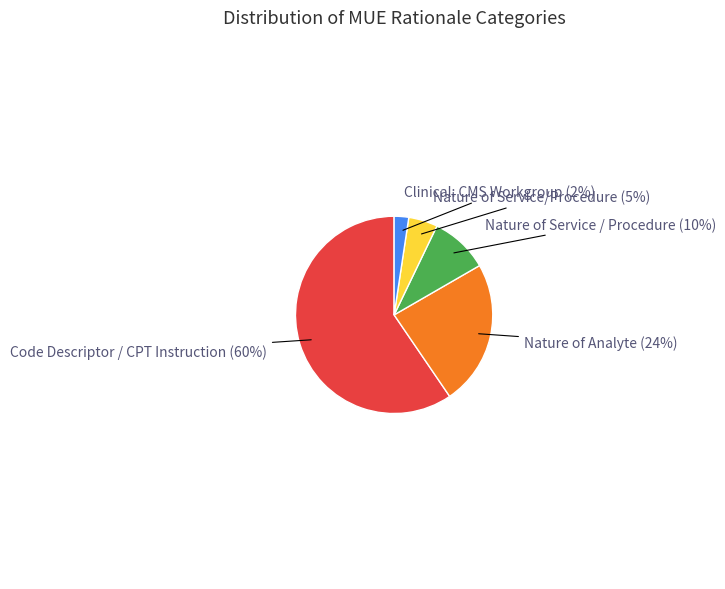

Is the sum of Code Descriptor / CPT Instruction and Clinical: CMS Workgroup greater than half?

Yes